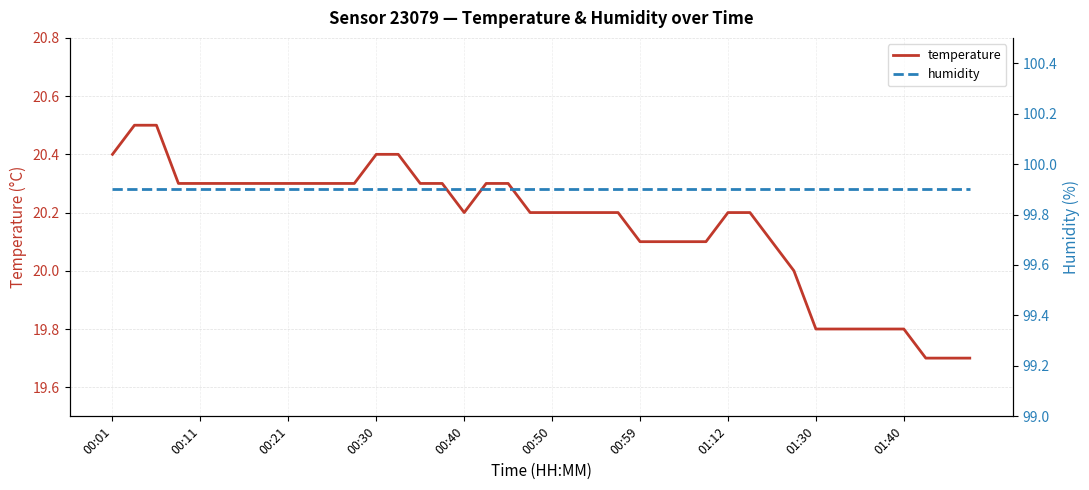

Which category has the lowest value in the humidity series?

00:01